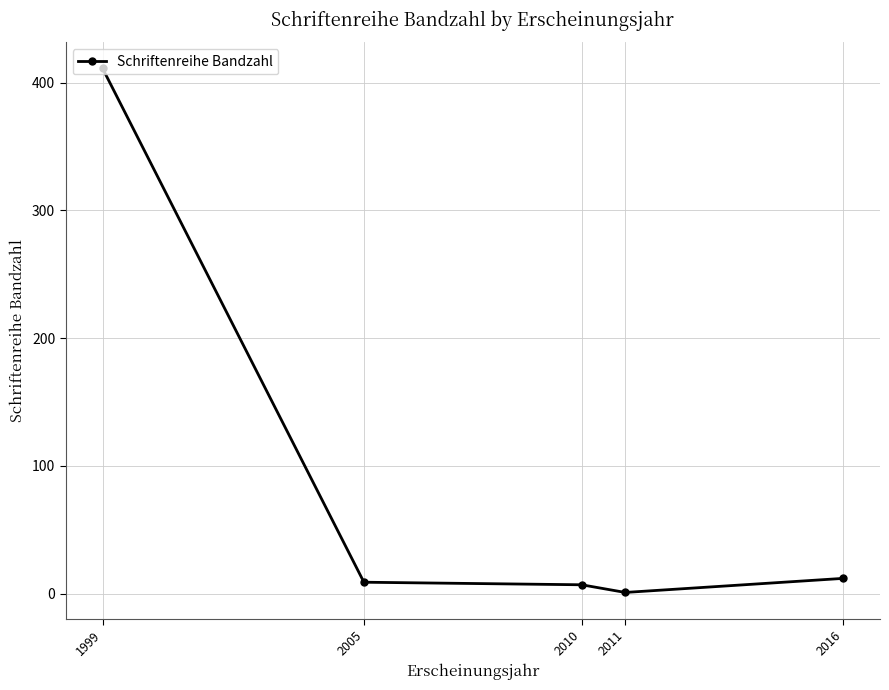

What is the maximum value shown in the chart?

411